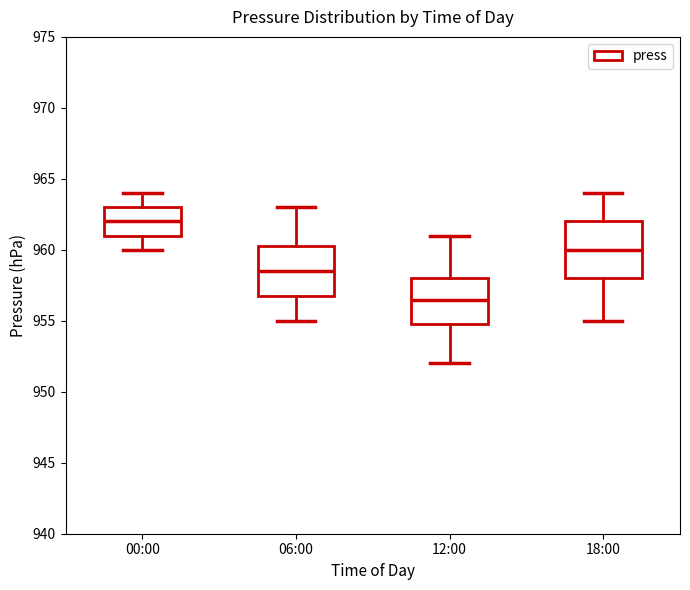

Where does the median line of the box for 00:00 sit on the y-axis? The values are not printed on the chart, so give them approximately, as read against the axis.

962.0